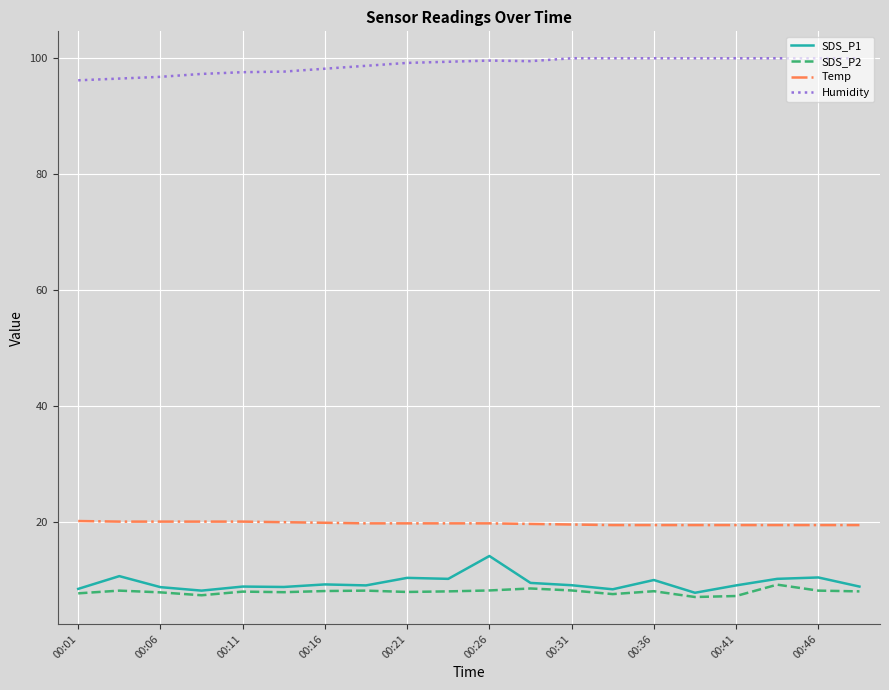

Which series has the largest total across all categories?

Humidity